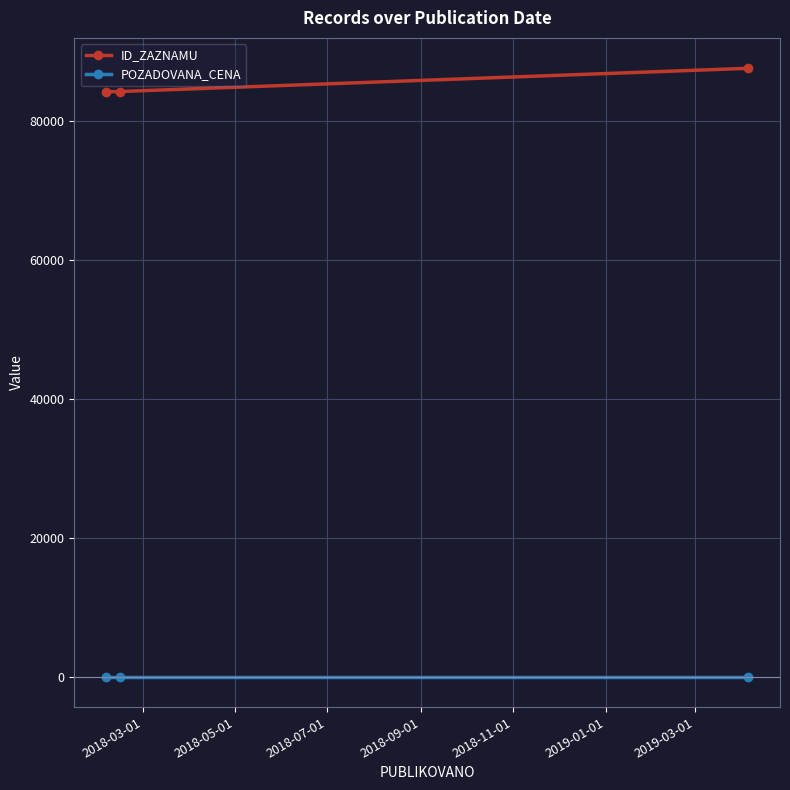

At how many categories does at least one series exceed 70455?

3